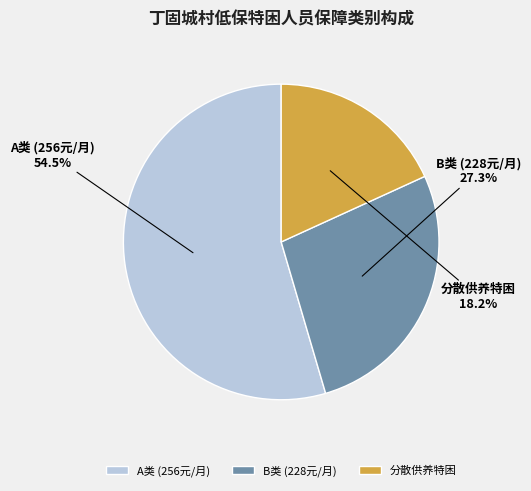

Which slice is the smallest?

分散供养特困